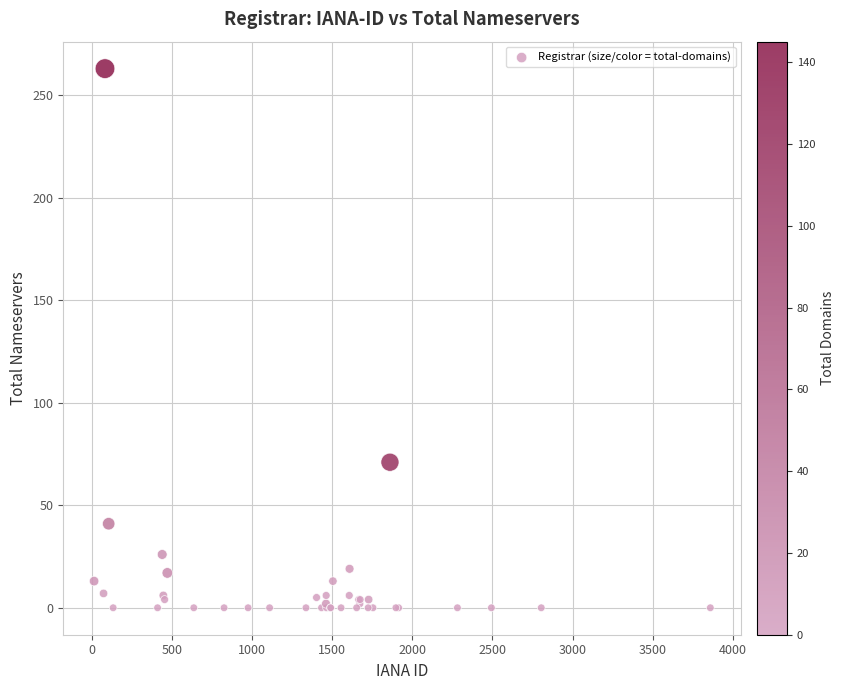

What Y value in the scatter plot is closest to 131?

71